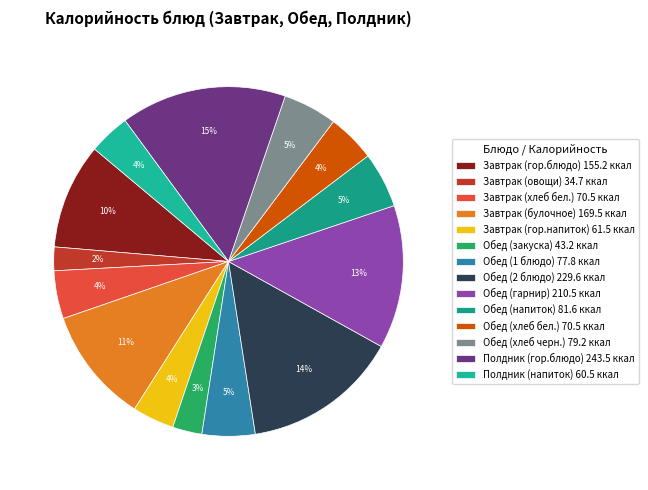

Which category has the smallest portion of the pie?

Завтрак (овощи)